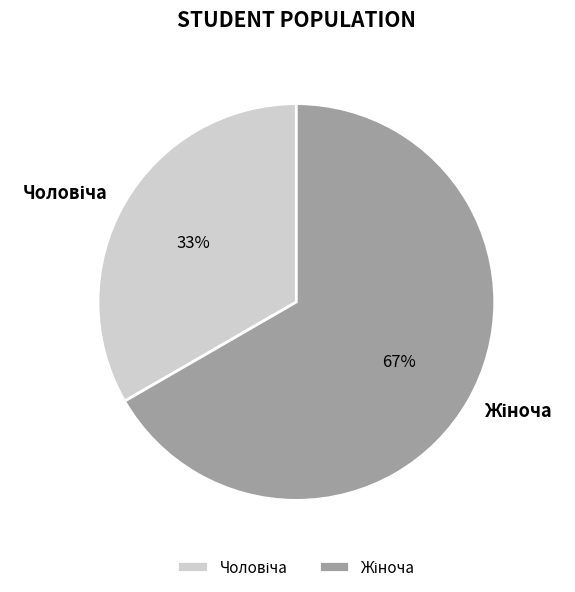

Count the number of slices in the pie.

2